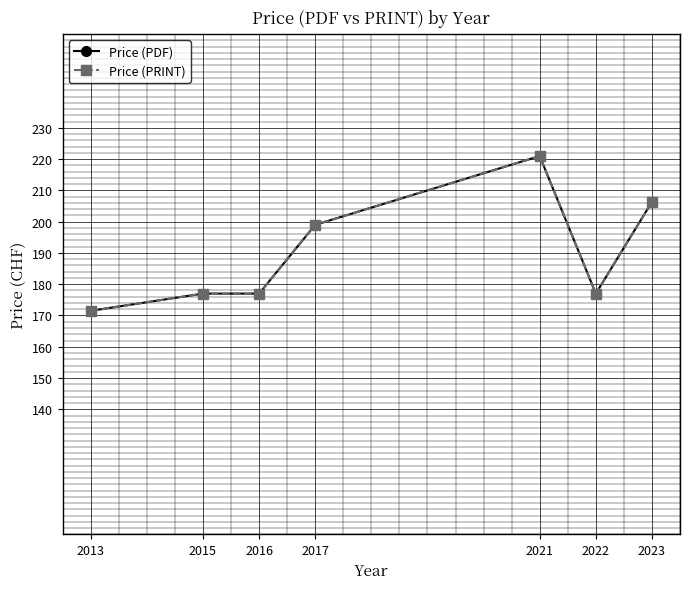

Is this an area chart (filled region under the line)?

No